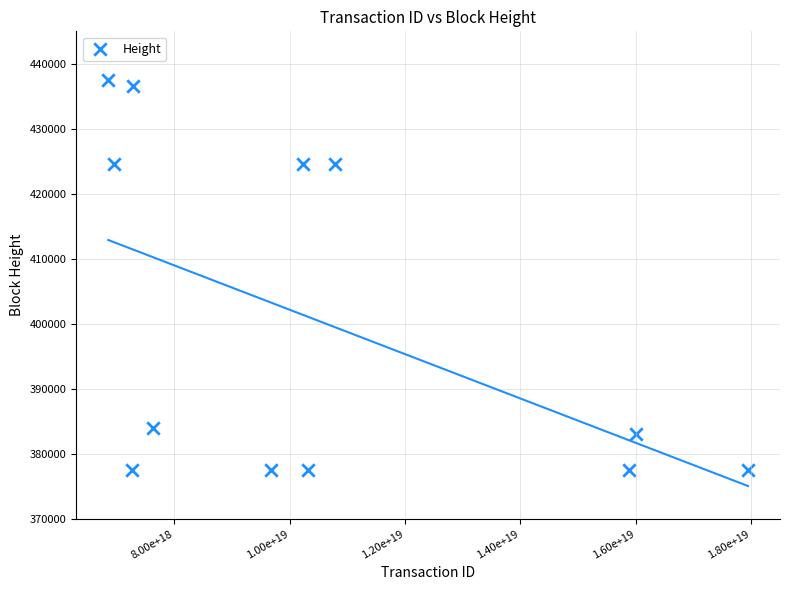

What is the average X value?

10569610009006864384